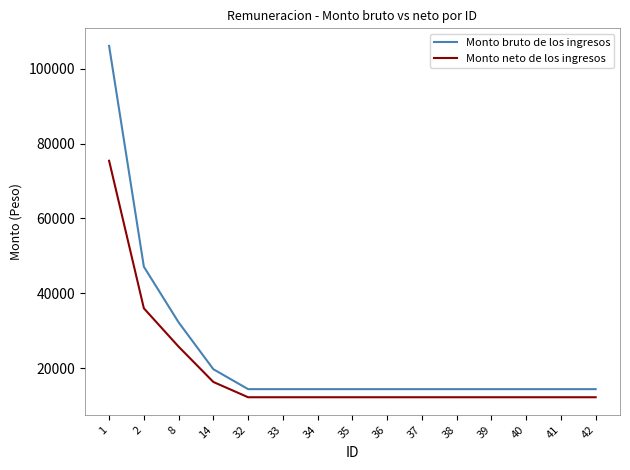

What is the spread (max minus min) of values at 38?

2165.3